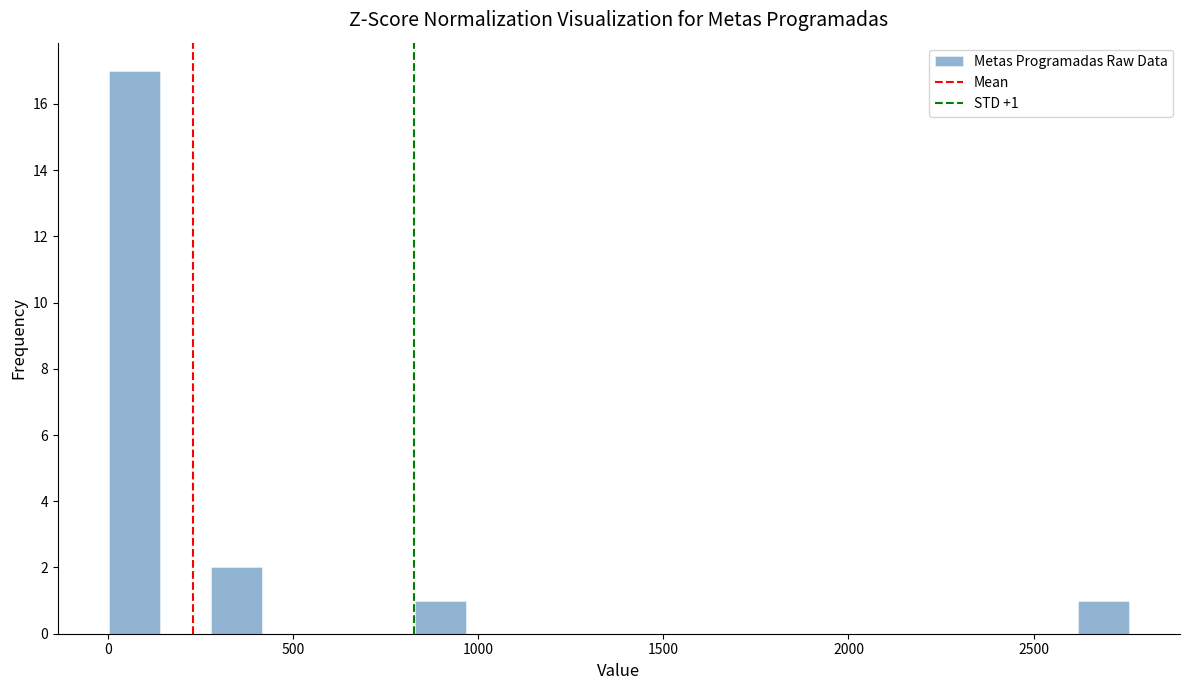

Around what value on the x-axis is the tallest bar? Give the approximate position of its centre, as read against the axis.

50